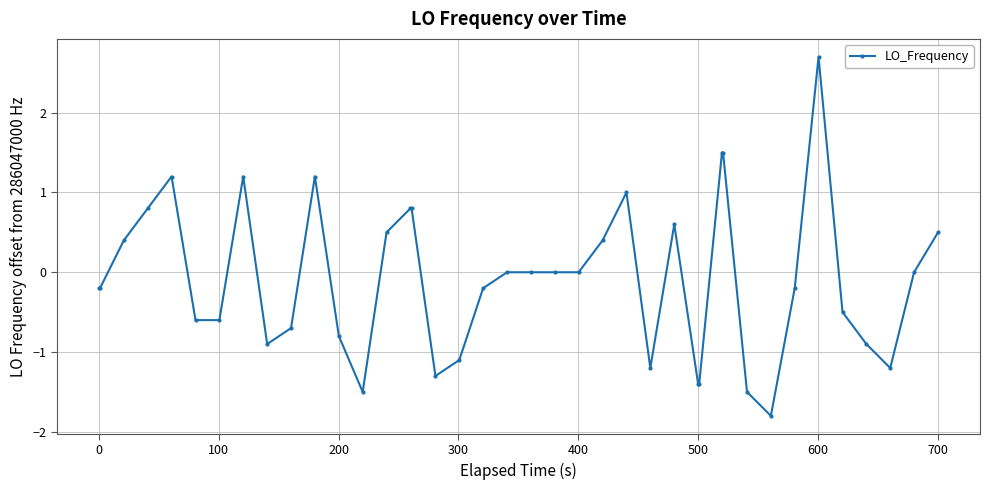

True or false: there are more than 1 points higher than both neighbors.

True